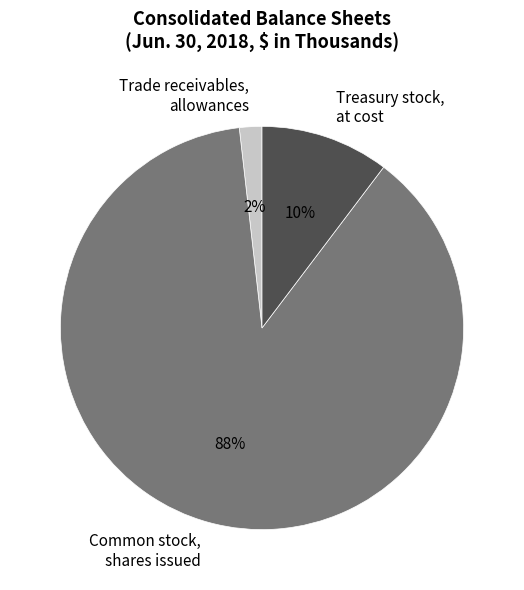

Is it true that Trade receivables, allowances is 11% of the pie?

False